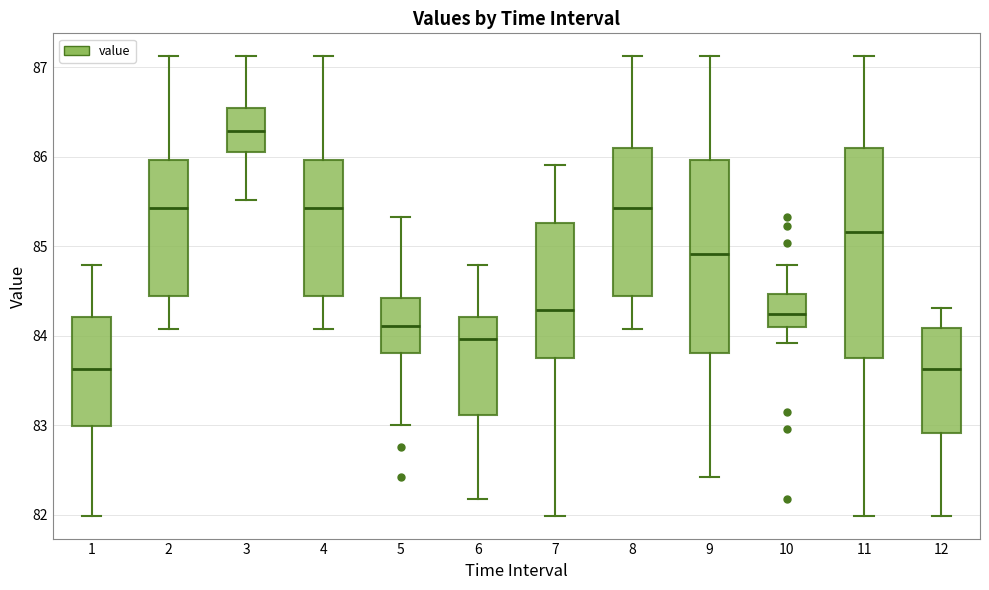

Comparing the boxes themselves (not the whiskers), which one is the tallest?

11